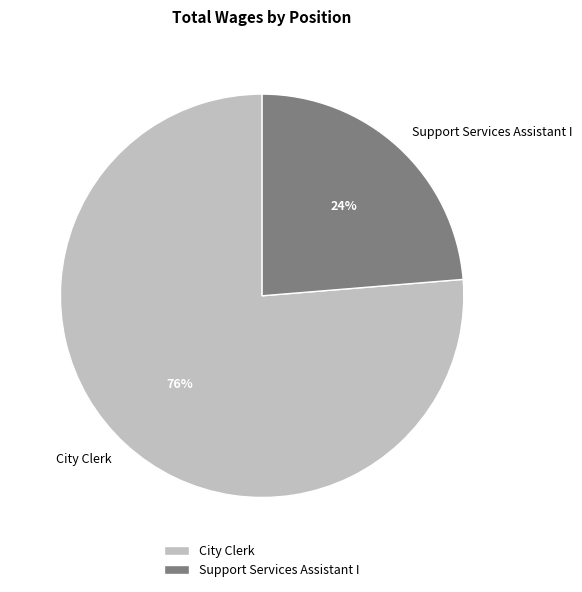

True or false: Support Services Assistant I accounts for 24% of the total.

True